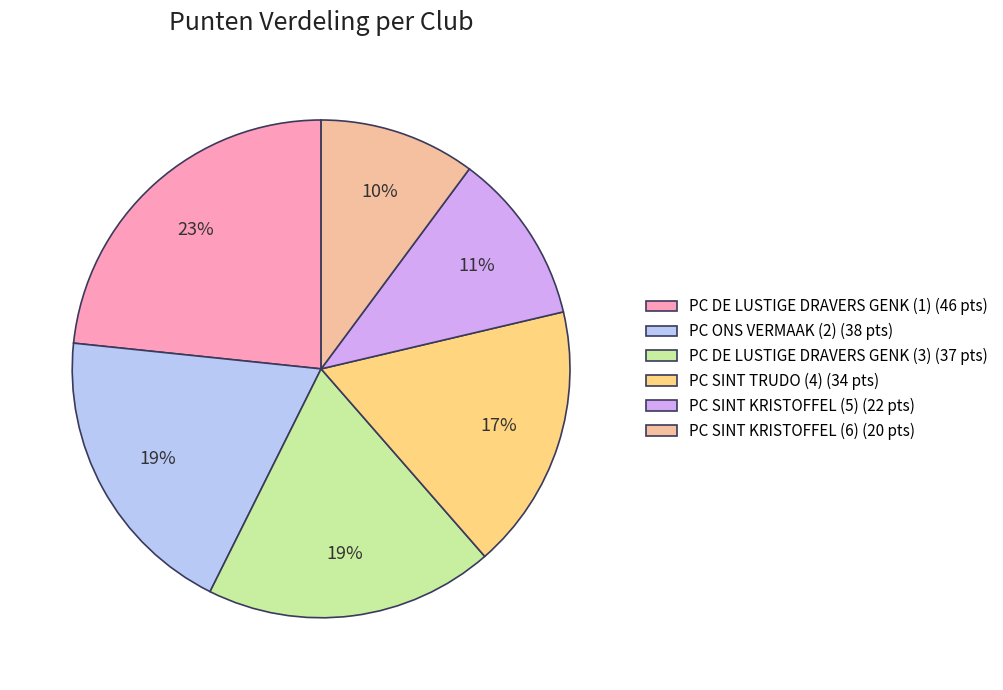

The PC SINT KRISTOFFEL (6) slice represents 15% of the pie. True or false?

False